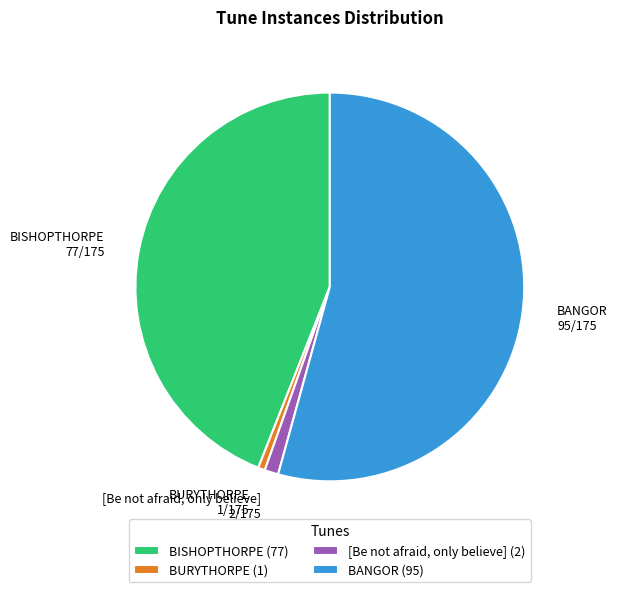

What is the ratio of the value at [Be not afraid, only believe] to the value at BURYTHORPE?

2.0